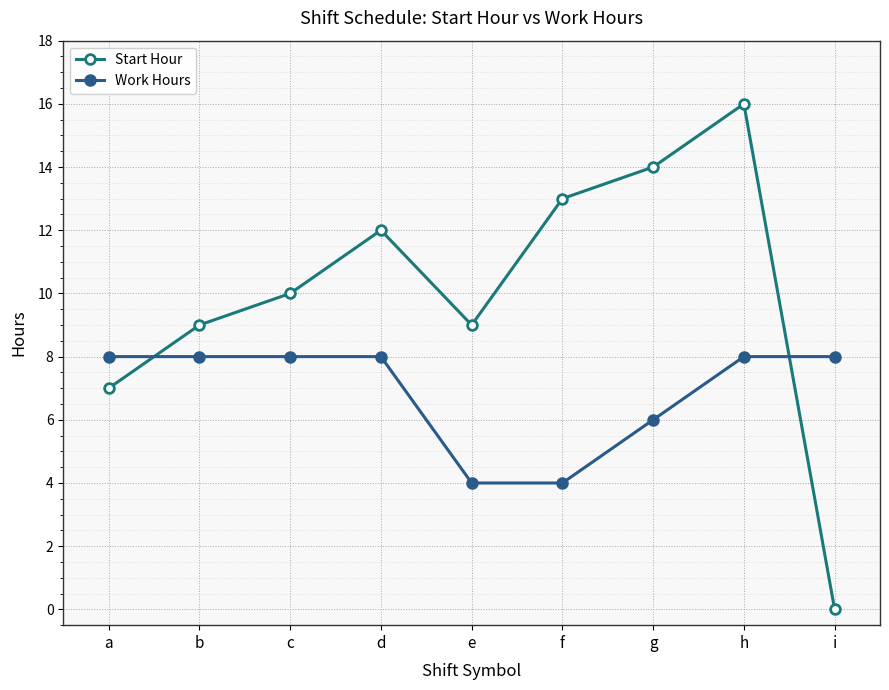

How many data points in Start Hour are less than 10?

4